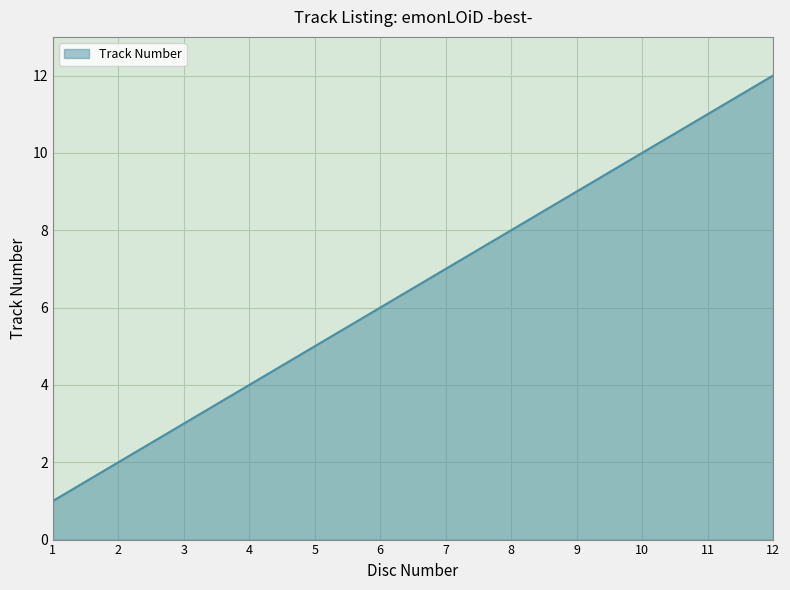

Is it true that the value at 10 is 17?

False